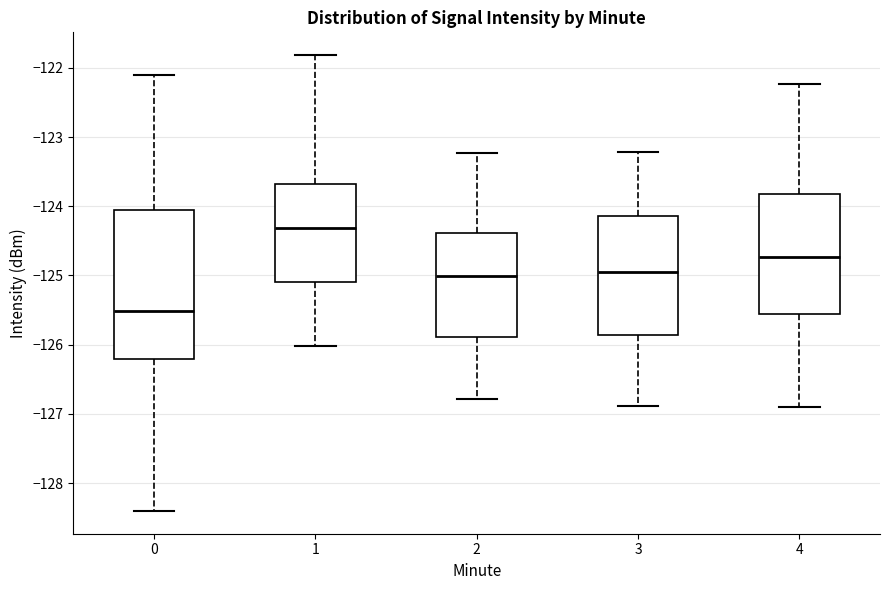

Where does the lower whisker of the box at x = 0 end on the y-axis? The values are not printed on the chart, so give them approximately, as read against the axis.

-128.4